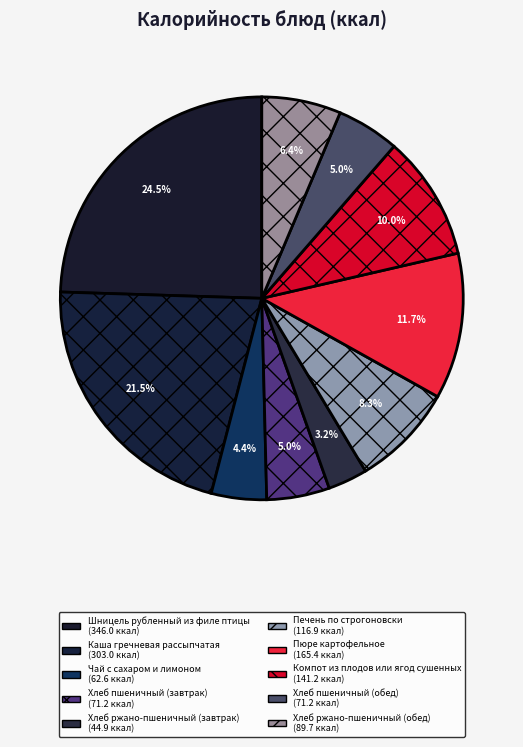

Is there any slice that represents more than half of the pie?

No